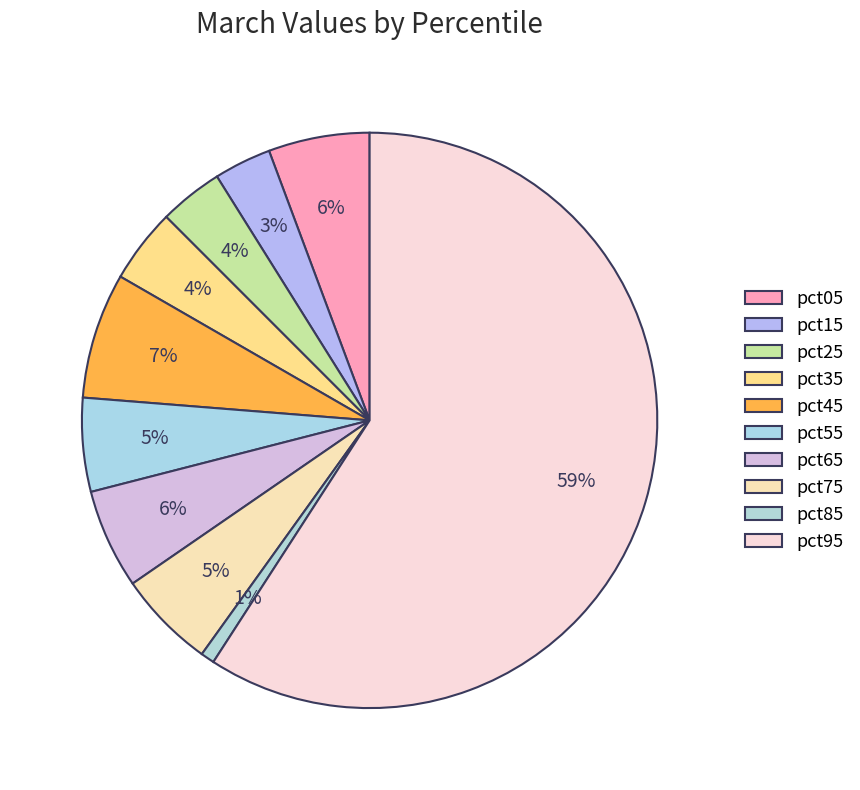

What percentage is the pct35 slice, to the nearest percent?

4%